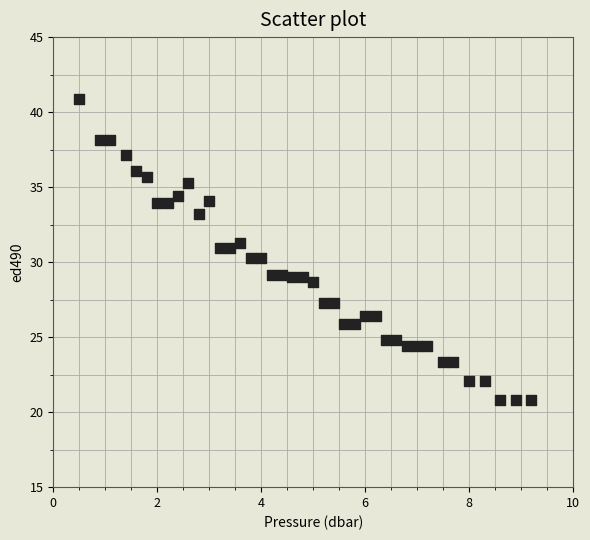

What is the range of Y values (max minus min)?

20.1